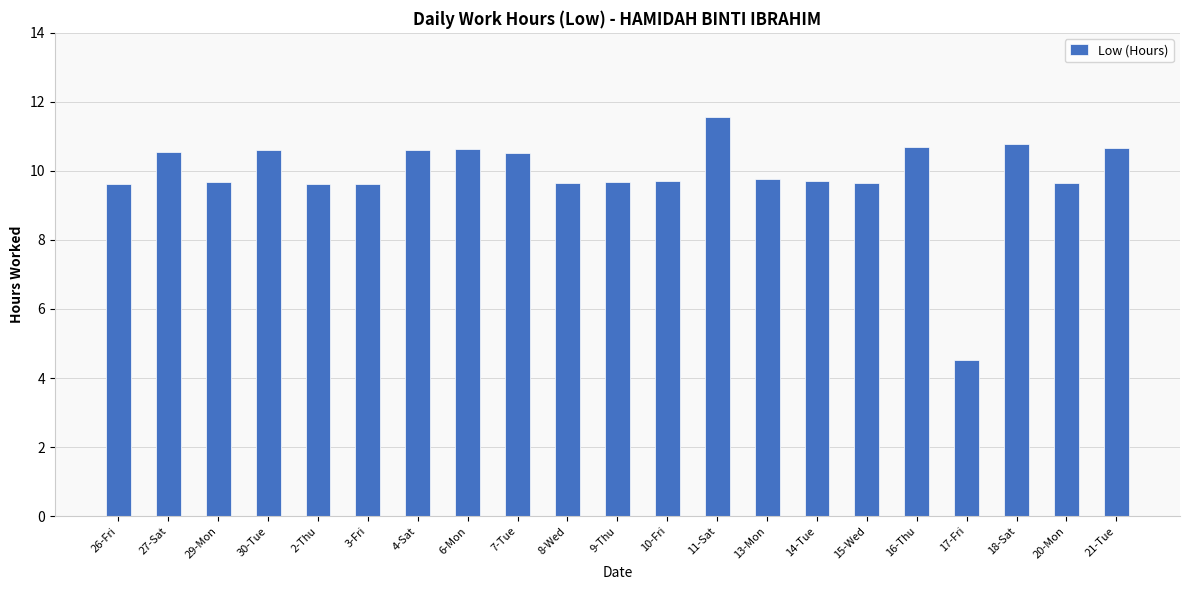

True or false: the data shows 5.1 at 11-Sat.

False